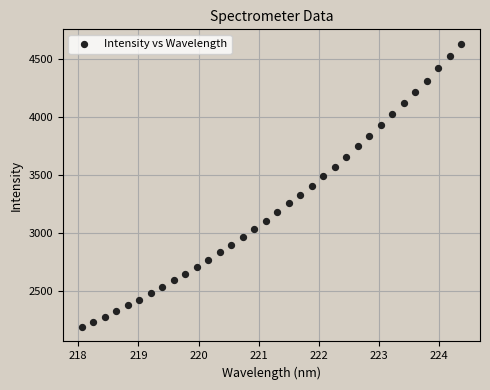

What is the range of X values (max minus min)?

6.3